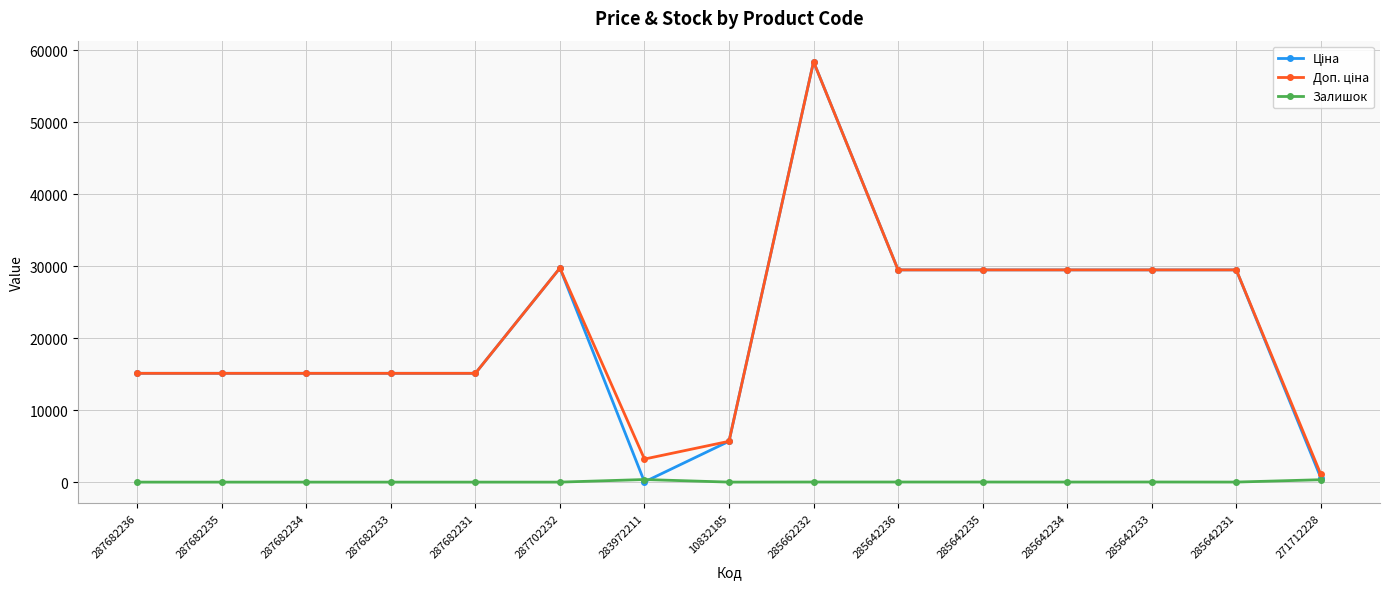

What is the difference between the highest and lowest values at 287682236?

15120.0